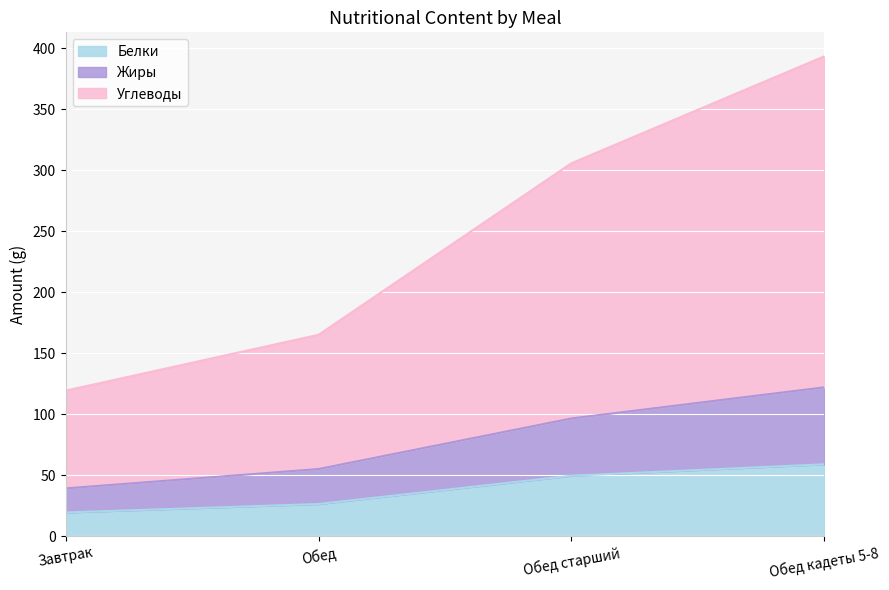

True or false: Углеводы and Белки cross at least once.

False